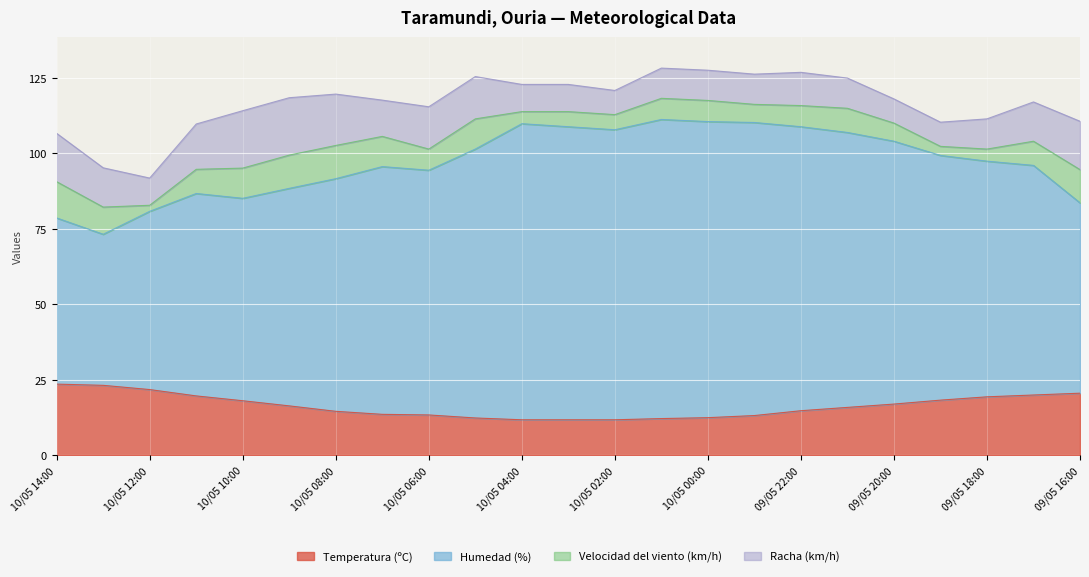

What is the minimum value for Temperatura (ºC)?

11.8